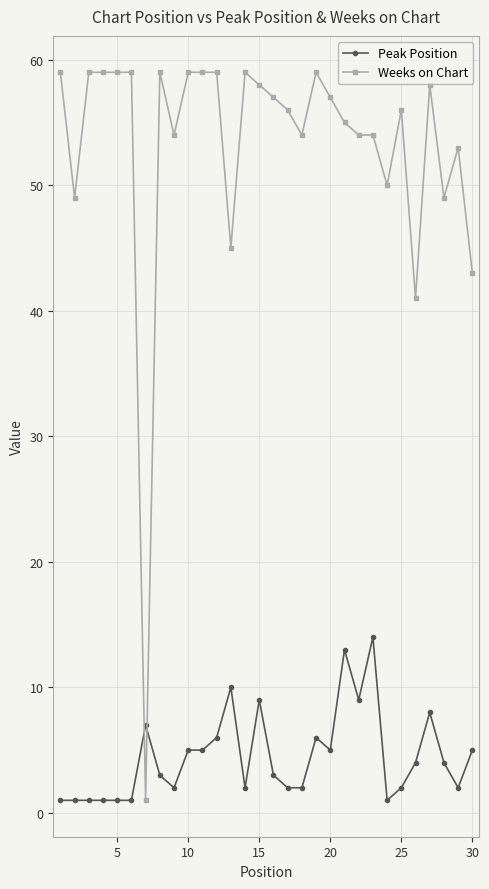

Which series has the widest spread of values?

Weeks on Chart